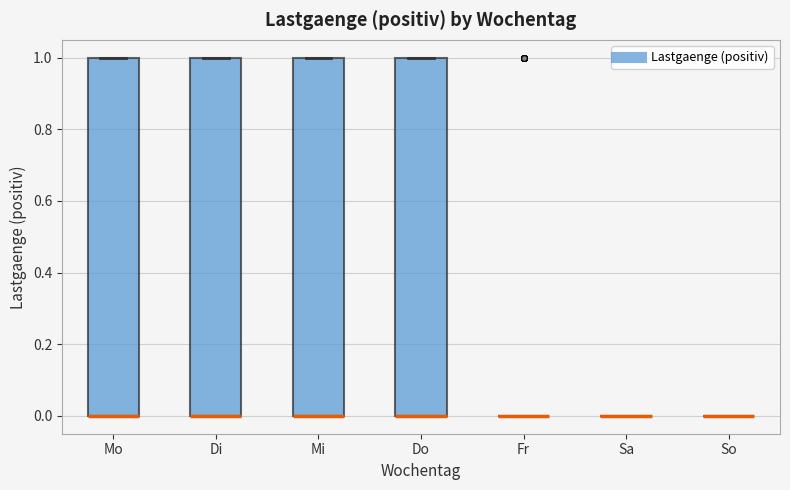

Reading left to right, read every box against the y-axis: the position of its median line, the range the box covers, and the ends of its whiskers. The values are not printed on the chart, so give them approximately, as read against the axis.

Mo: median 0 (drawn on the box's lower edge), box 0 to 1, whiskers 0 to 1
Di: median 0 (drawn on the box's lower edge), box 0 to 1, whiskers 0 to 1
Mi: median 0 (drawn on the box's lower edge), box 0 to 1, whiskers 0 to 1
Do: median 0 (drawn on the box's lower edge), box 0 to 1, whiskers 0 to 1
Fr: box collapsed to a line at 0, whiskers 0 to 0
Sa: box collapsed to a line at 0, whiskers 0 to 0
So: box collapsed to a line at 0, whiskers 0 to 0